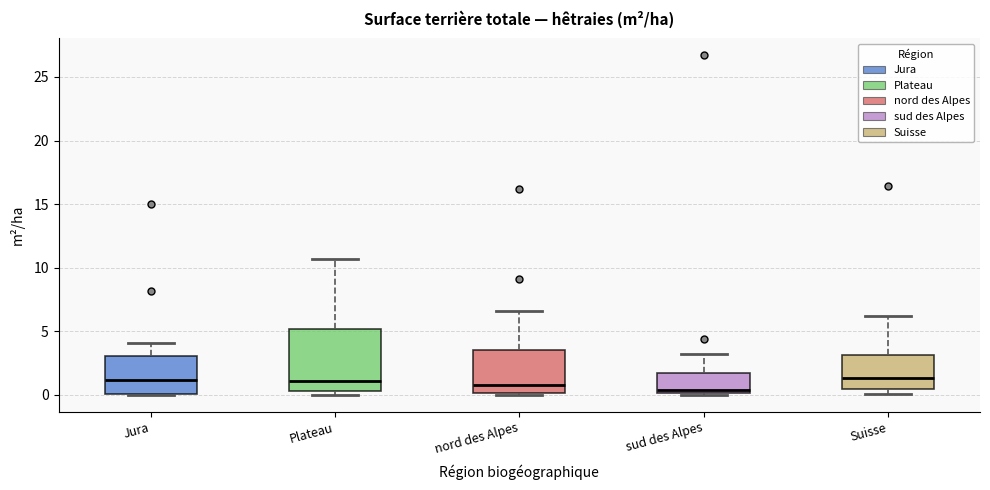

Reading left to right, read every box against the y-axis: the position of its median line, the range the box covers, and the ends of its whiskers. The values are not printed on the chart, so give them approximately, as read against the axis.

Jura: median 1.0, box 0.0 to 3.0, whiskers 0.0 to 4.0
Plateau: median 1.0, box 0.5 to 5.0, whiskers 0.0 to 10.5
nord des Alpes: median 1.0, box 0.0 to 3.5, whiskers 0.0 (just below the box's lower edge) to 6.5
sud des Alpes: median 0.5, box 0.0 to 1.5, whiskers 0.0 (just below the box's lower edge) to 3.0
Suisse: median 1.5, box 0.5 to 3.0, whiskers 0.0 to 6.0